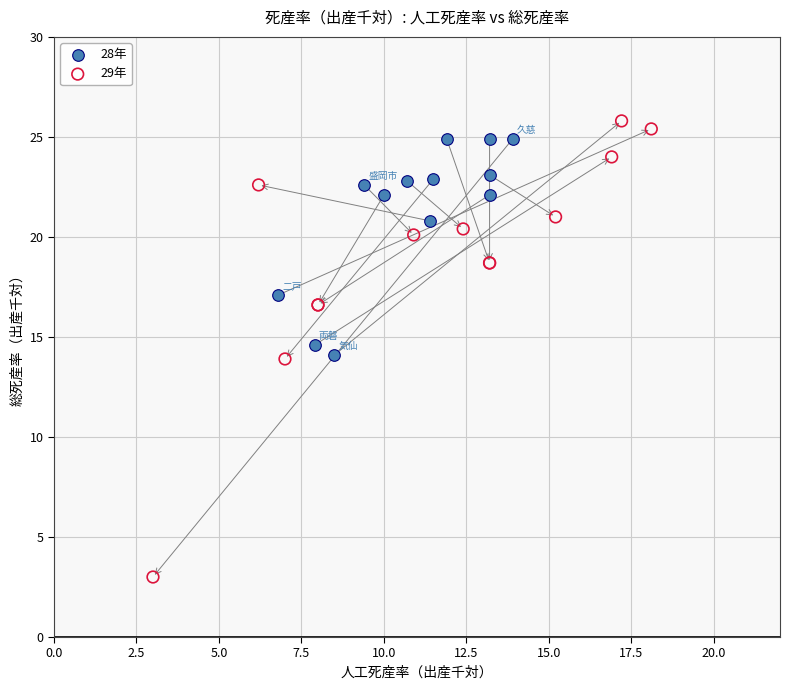

Which series has the widest spread of Y values?

29年